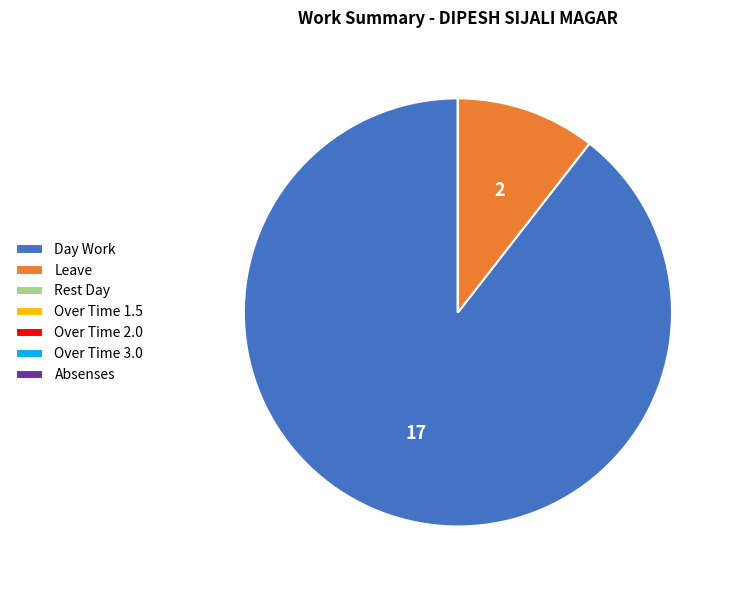

Does any single category account for the majority?

Yes